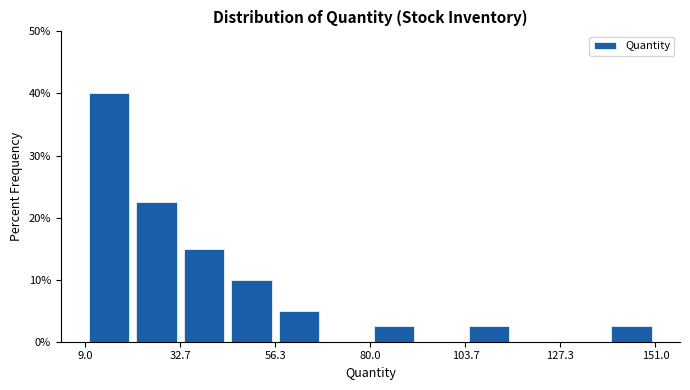

Around what value on the x-axis is the tallest bar? Give the approximate position of its centre, as read against the axis.

15